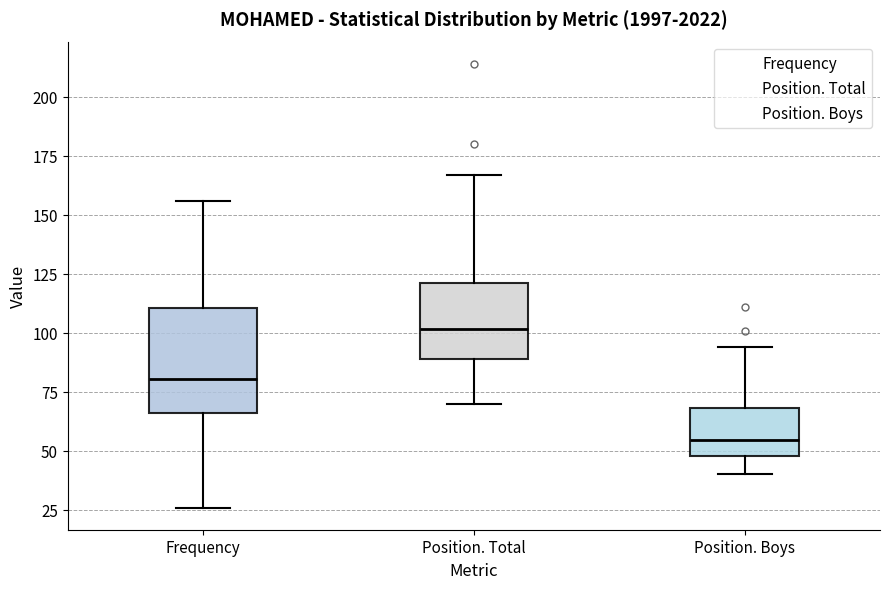

Which box is the tallest, from its lower edge to its upper edge?

Frequency